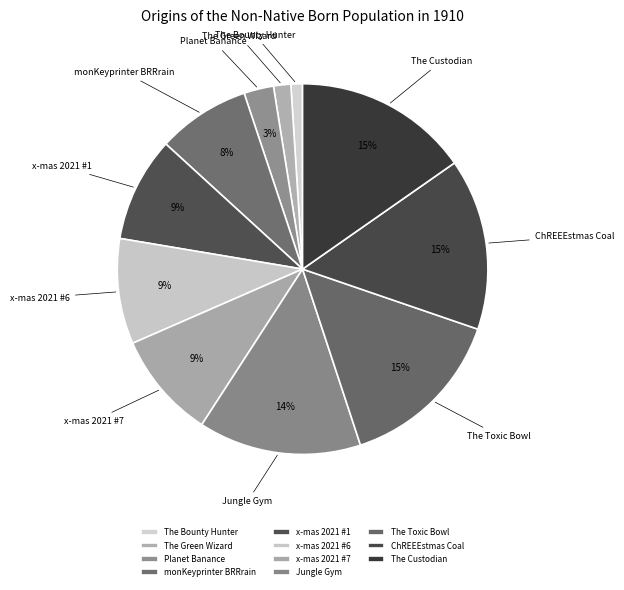

How many segments does this pie chart have?

11